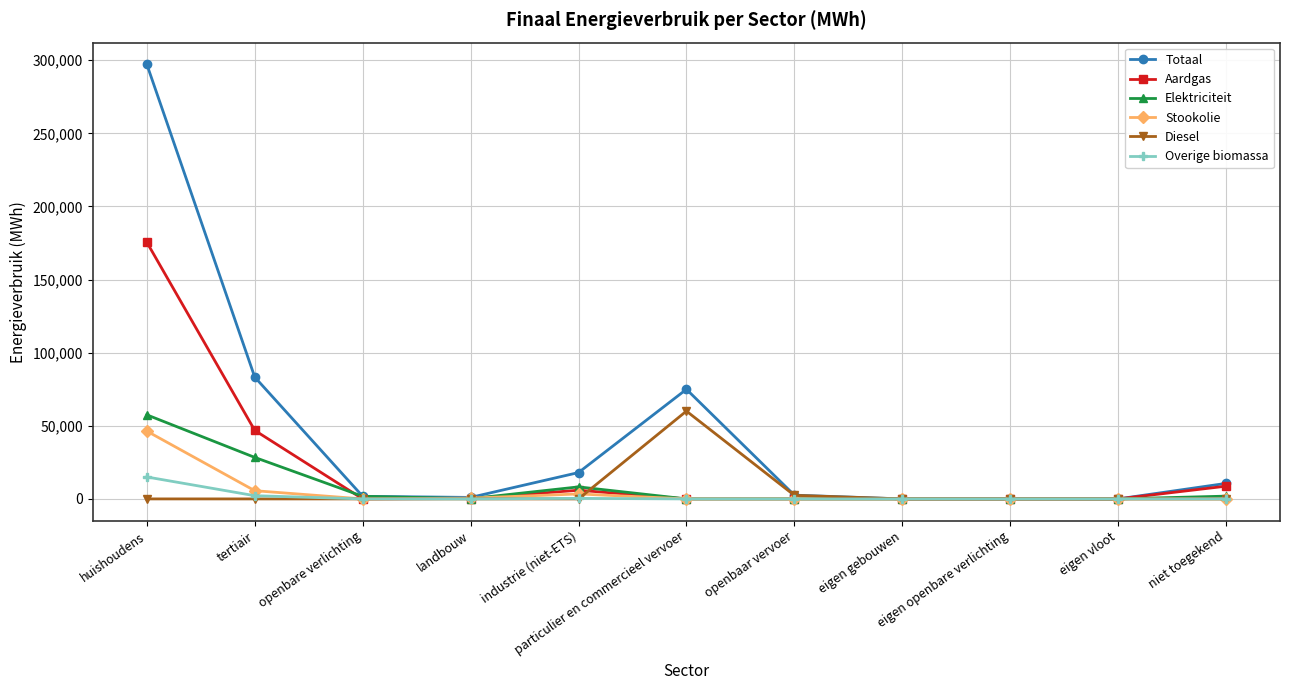

True or false: Totaal has more than 2 interior local peaks.

False